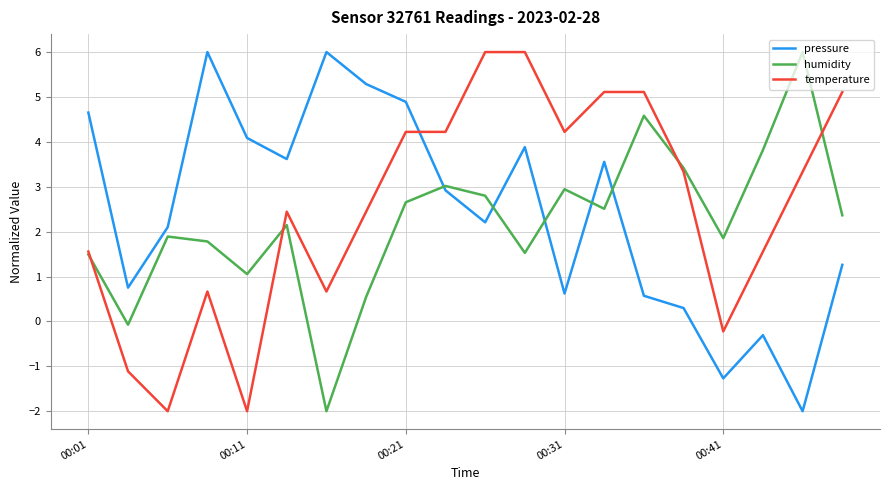

After their last crossing, which series has the higher values: humidity or pressure?

humidity